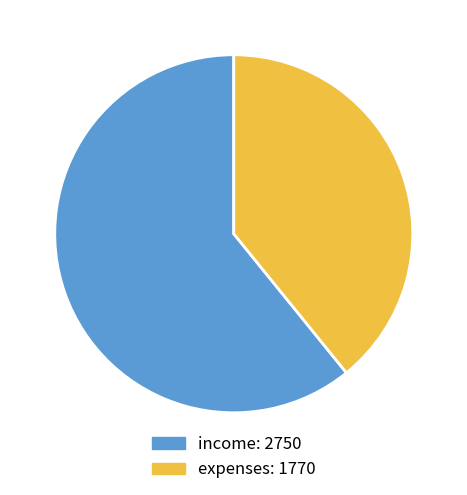

What is the majority slice?

income